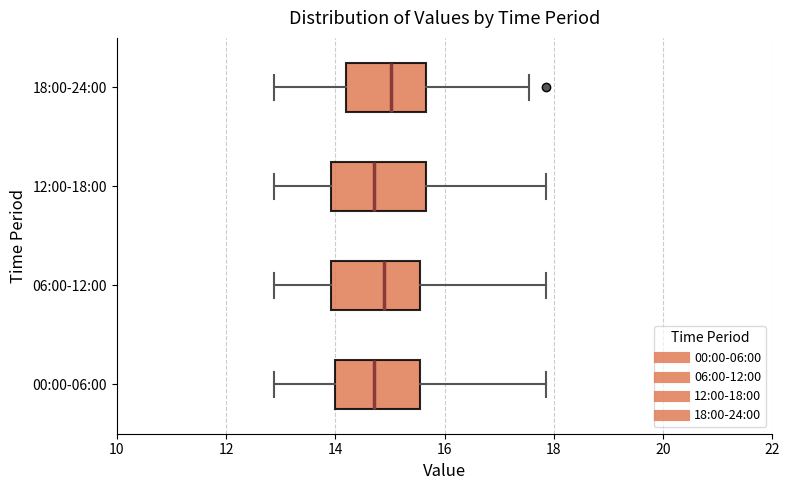

Where is the left edge of the box for 00:00-06:00 on the x-axis? The values are not printed on the chart, so give them approximately, as read against the axis.

14.0